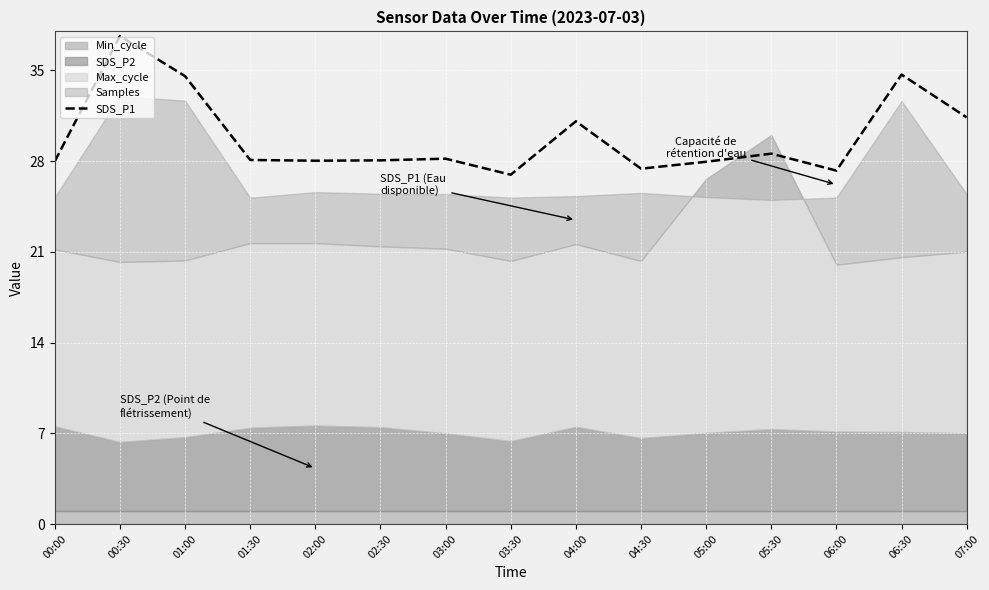

Which has a higher value, 00:00 or 04:00?

04:00